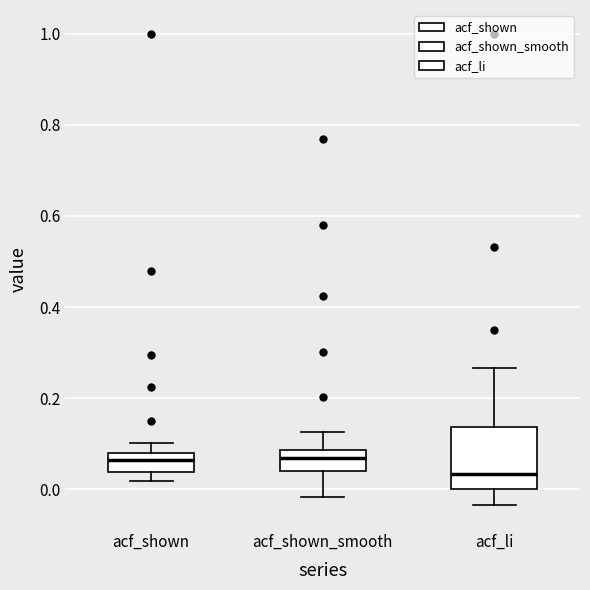

Where is the upper edge of the box for acf_shown on the y-axis? The values are not printed on the chart, so give them approximately, as read against the axis.

0.08